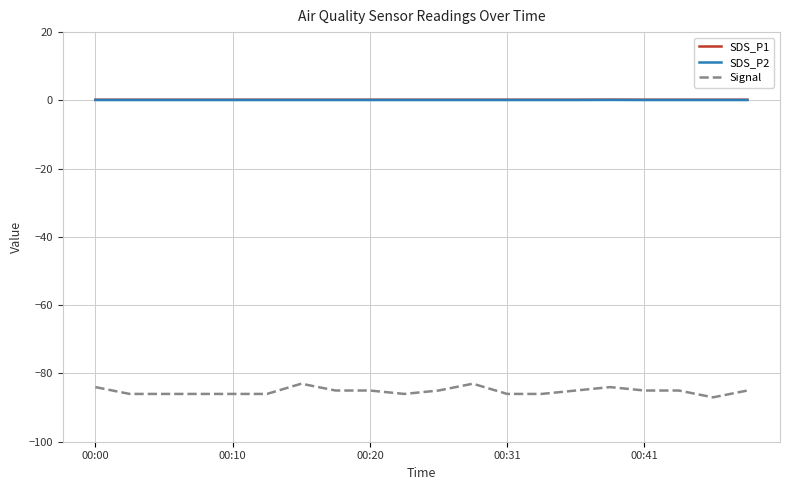

What is the maximum value for Signal?

-83.0